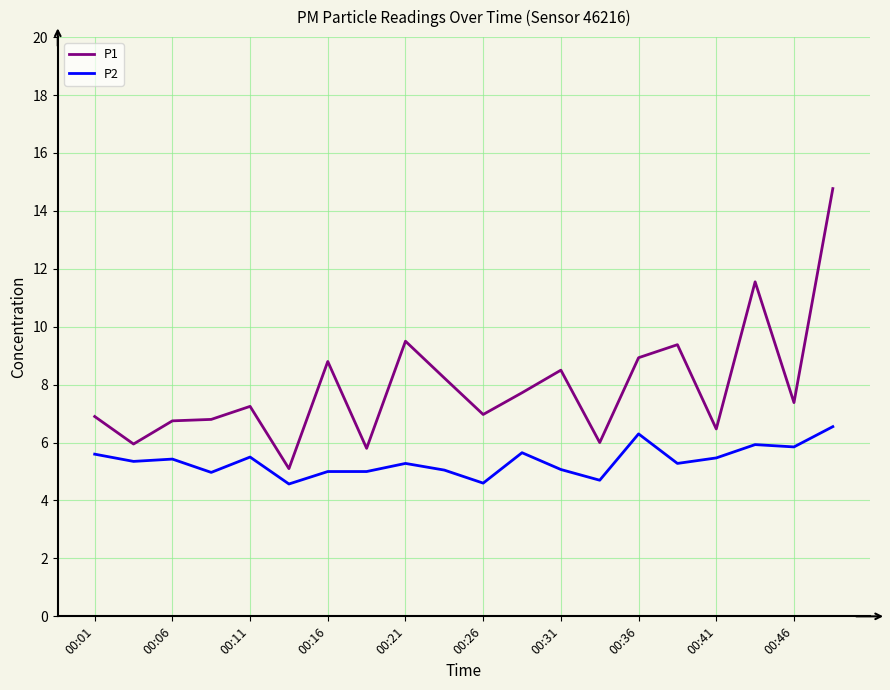

What is the maximum value shown in the chart?

14.8